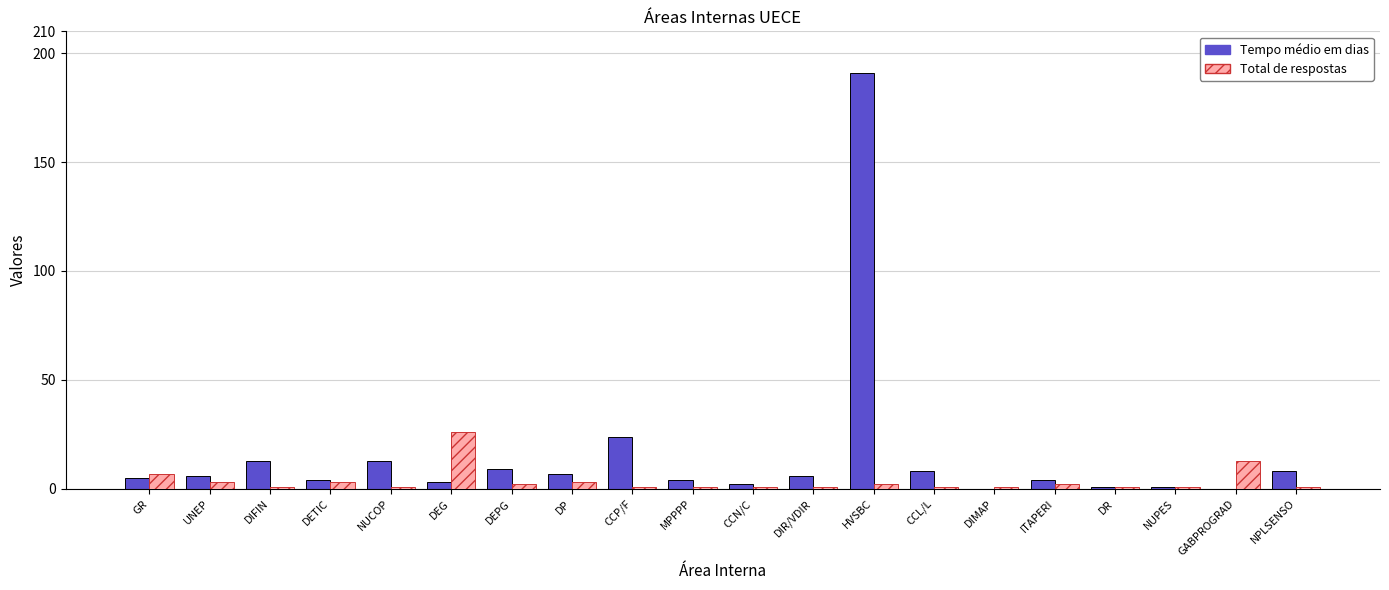

Is it true that Tempo médio em dias equals 0 at GABPROGRAD?

True